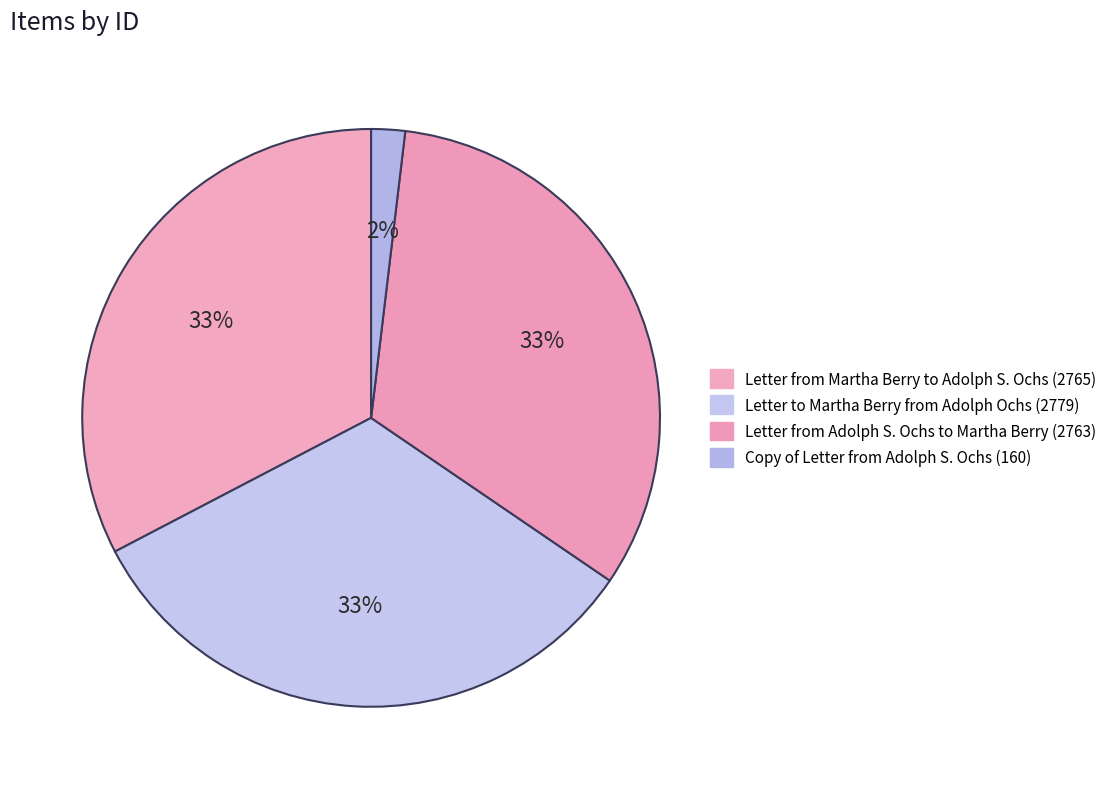

How many slices are in this pie chart?

4